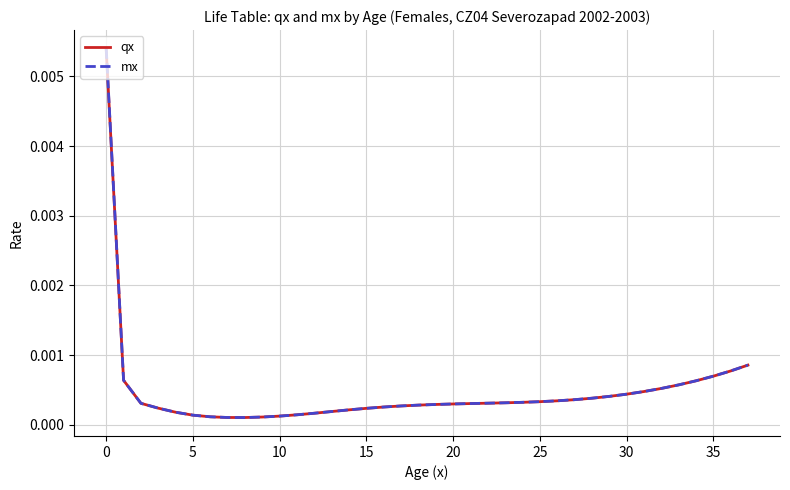

True or false: mx and qx intersect in this chart.

False